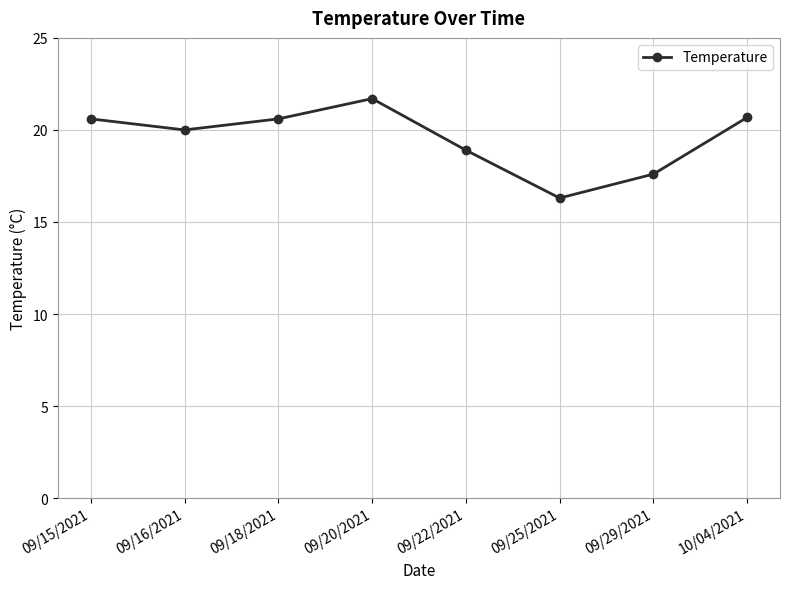

What is the minimum value shown in the chart?

16.3